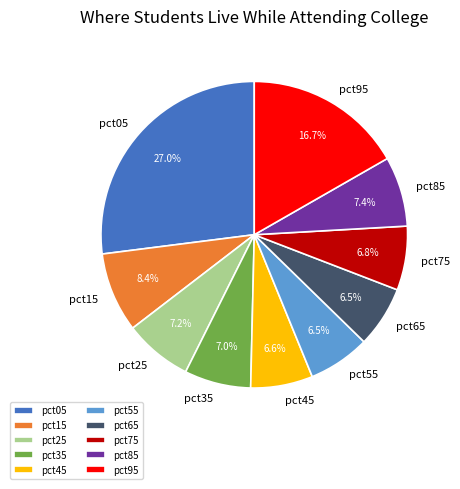

To the nearest percent, what portion does pct35 represent?

7%